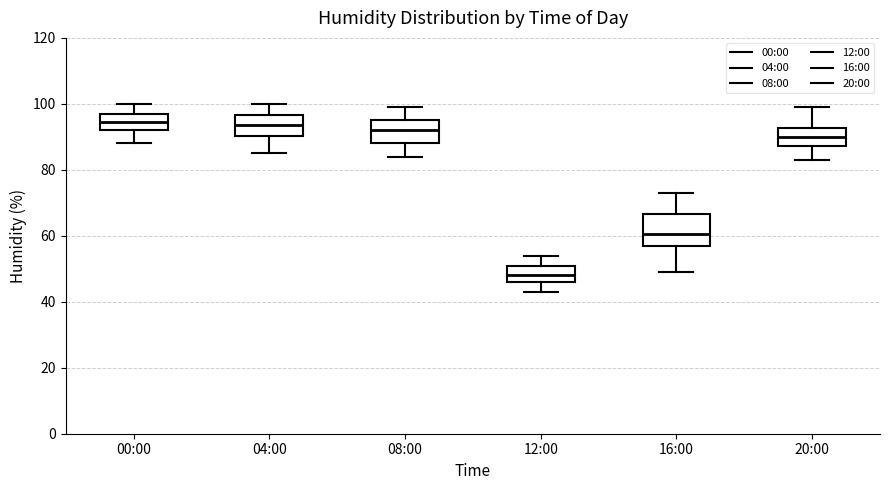

Reading left to right, read every box against the y-axis: the position of its median line, the range the box covers, and the ends of its whiskers. The values are not printed on the chart, so give them approximately, as read against the axis.

00:00: median 94, box 92 to 98, whiskers 88 to 100
04:00: median 94, box 90 to 96, whiskers 86 to 100
08:00: median 92, box 88 to 96, whiskers 84 to 100
12:00: median 48, box 46 to 50, whiskers 44 to 54
16:00: median 60, box 58 to 66, whiskers 50 to 74
20:00: median 90, box 88 to 92, whiskers 84 to 100